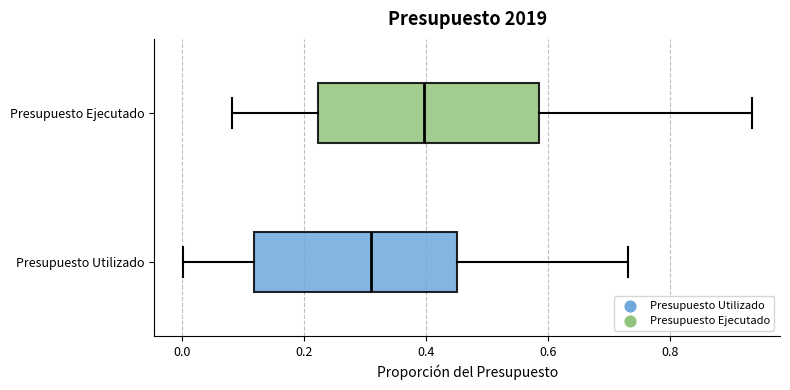

Which box's median line is the furthest to the right?

Presupuesto Ejecutado